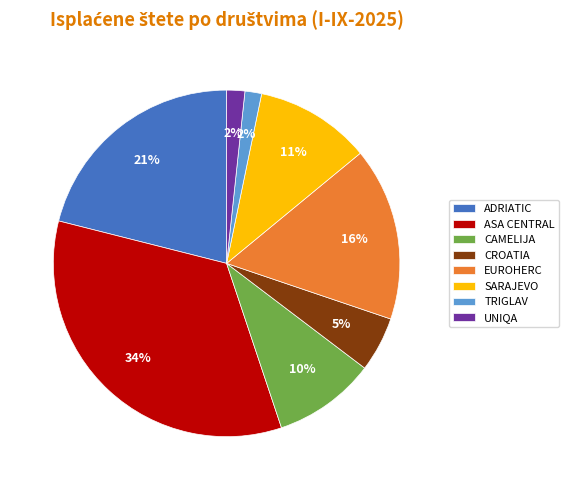

Is the sum of CROATIA and ASA CENTRAL greater than half?

No